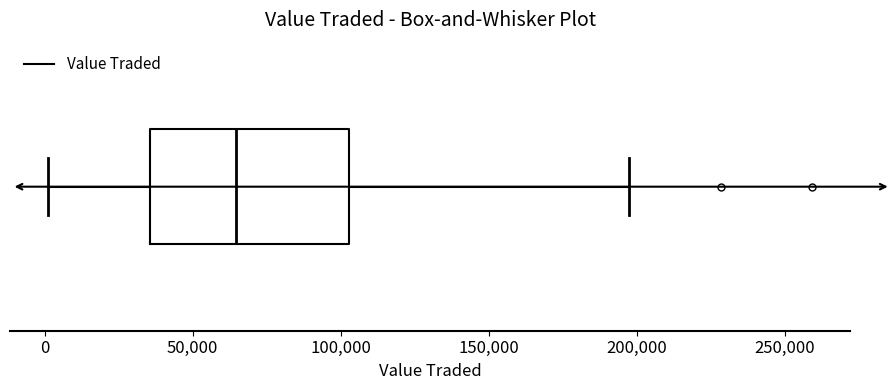

Read this box plot against the x-axis: the position of the median line, the range covered by the box, and the ends of both whiskers. The values are not printed on the chart, so give them approximately, as read against the axis.

median 65000, box 35000 to 105000, whiskers 0 to 195000